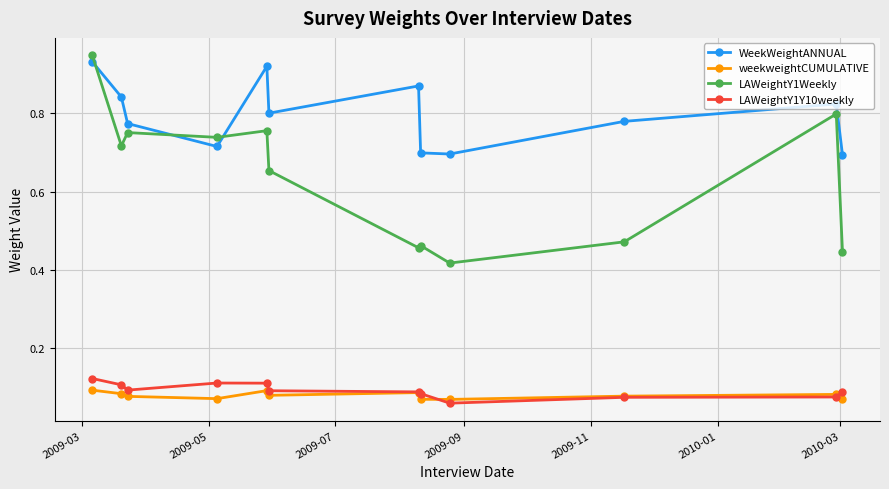

Which series has the widest spread of values?

LAWeightY1Weekly